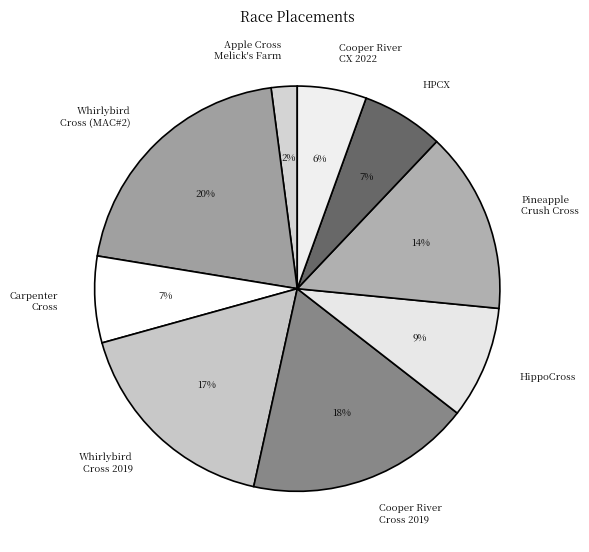

Count the number of slices in the pie.

9